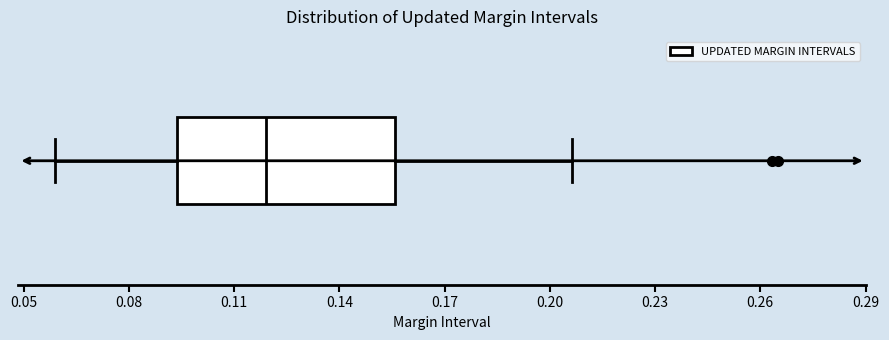

Read this box plot against the x-axis: the position of the median line, the range covered by the box, and the ends of both whiskers. The values are not printed on the chart, so give them approximately, as read against the axis.

median 0.120, box 0.095 to 0.155, whiskers 0.060 to 0.205